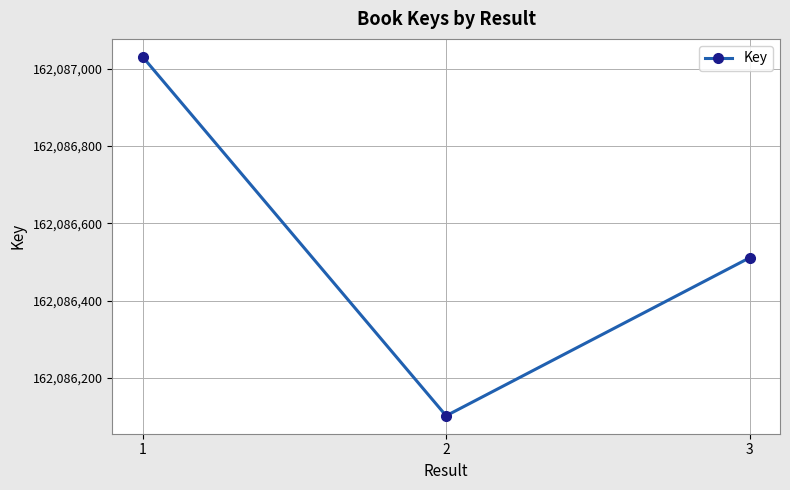

Where does the data first go above 162086511?

1